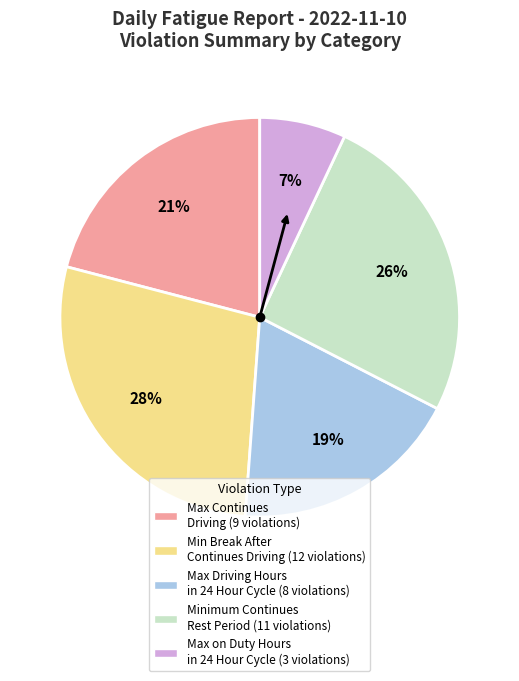

Which category has the biggest portion of the pie?

Min Break After Continues Driving